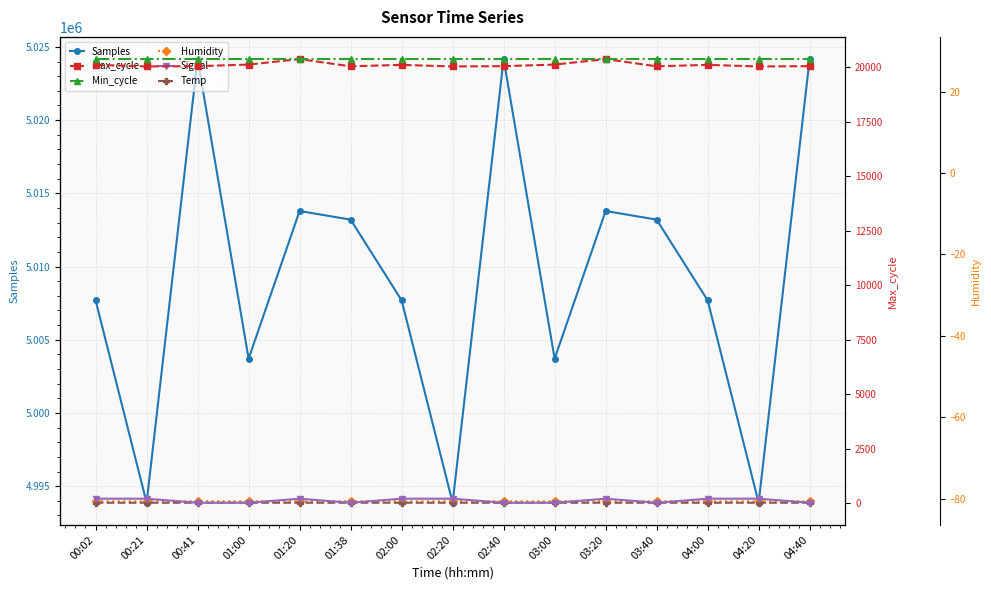

Is this an area chart (filled region under the line)?

No